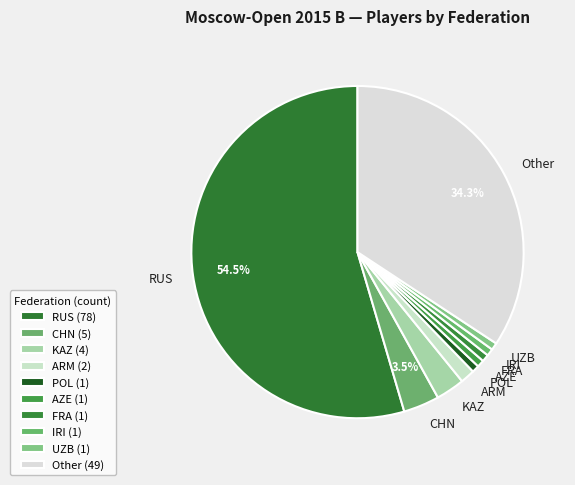

True or false: ARM accounts for 11% of the total.

False